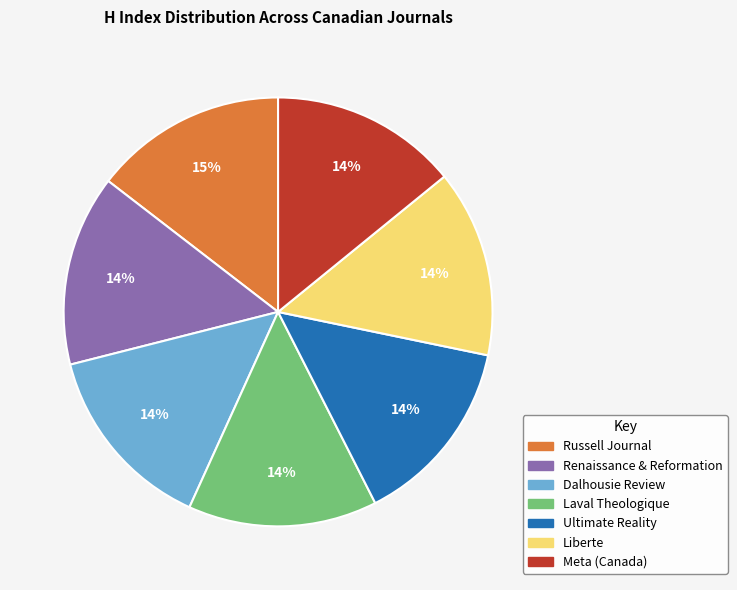

To the nearest percent, what is the average slice percentage?

14%